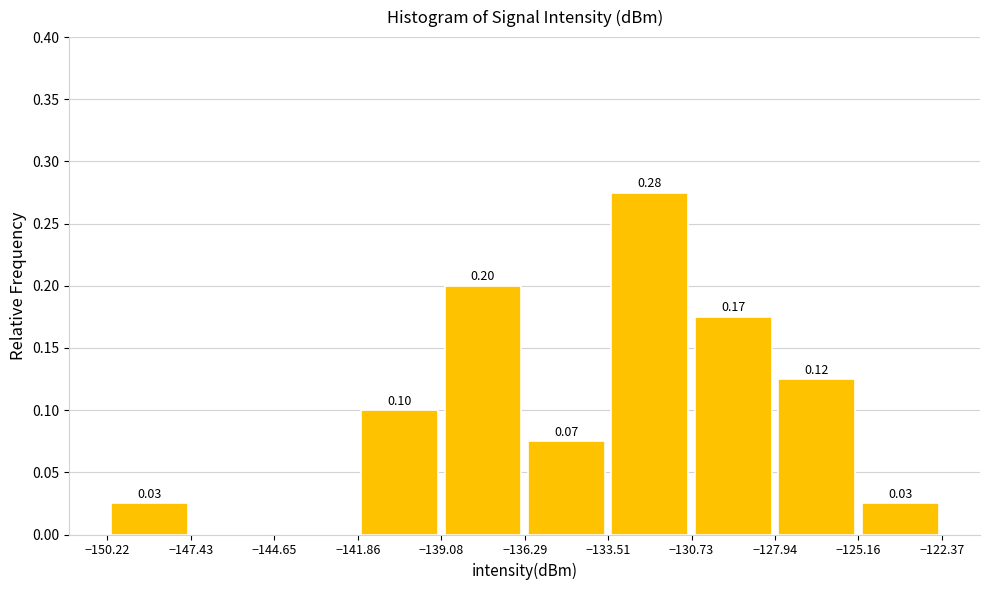

Which range on the x-axis has the tallest bar?

-133.51 to -130.73